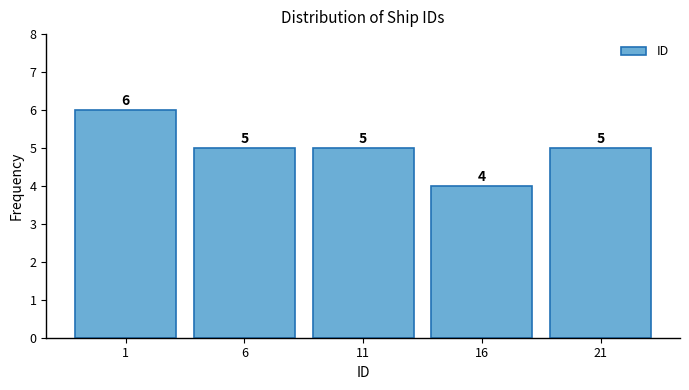

Reading right to left, list all the values displayed in this chart.

21=5	16=4	11=5	6=5	1=6